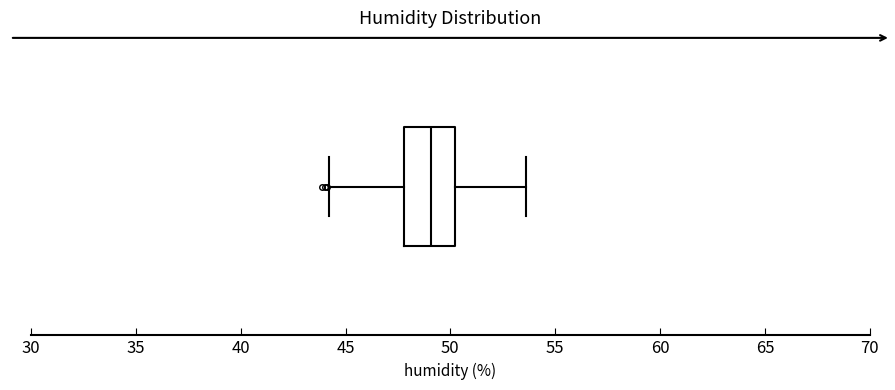

Transcribe this box plot: give where the median line is, the range the box spans, and where the two whiskers end, as read against the x-axis. The values are not printed on the chart, so give them approximately, as read against the axis.

median 49.0, box 48.0 to 50.0, whiskers 44.0 to 53.5